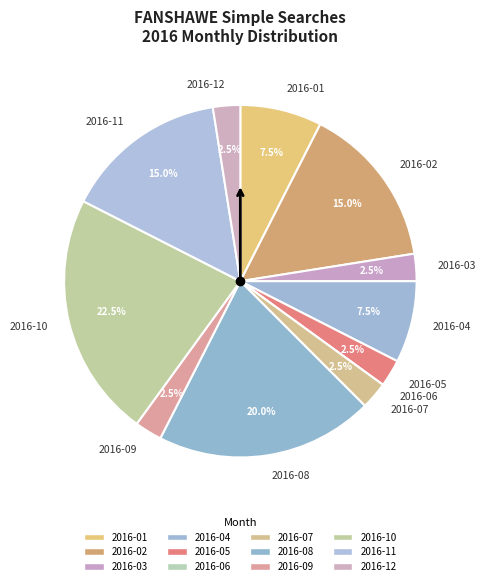

Combined, what portion of the pie is 2016-09 and 2016-10?

25.0%